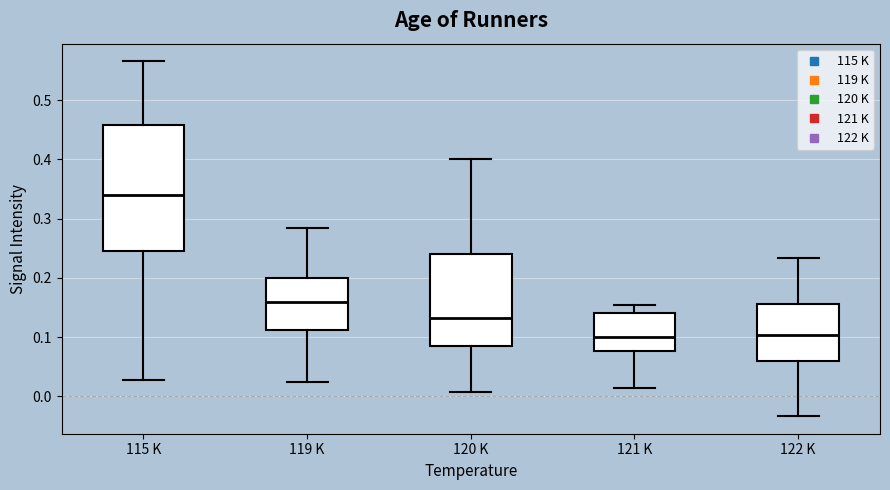

Comparing the boxes themselves (not the whiskers), which one is the tallest?

115 K